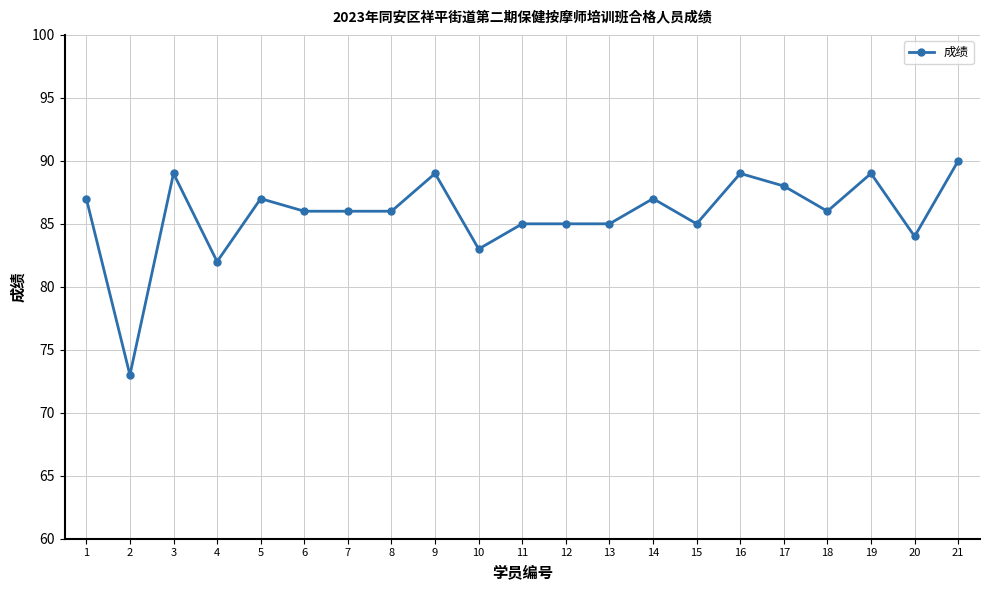

What is the change in value from 4 to 9?

+7